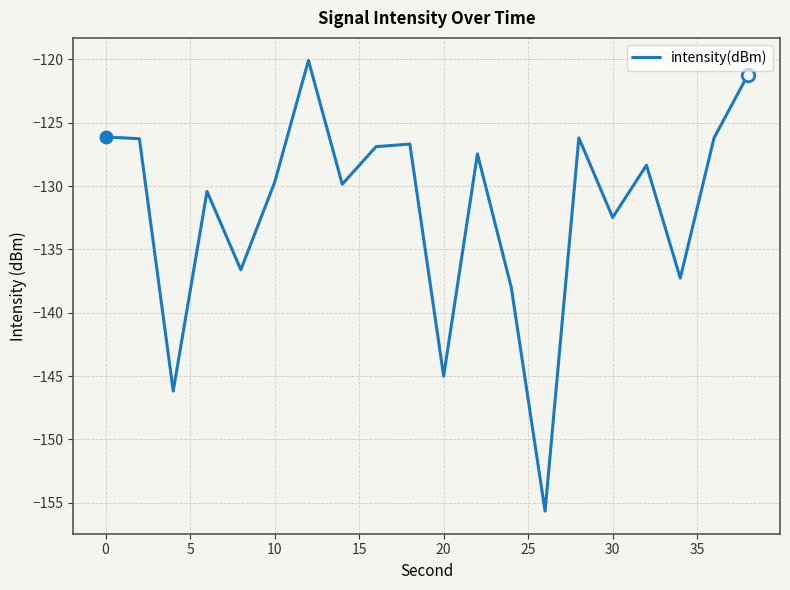

How many lines are shown in the chart?

1